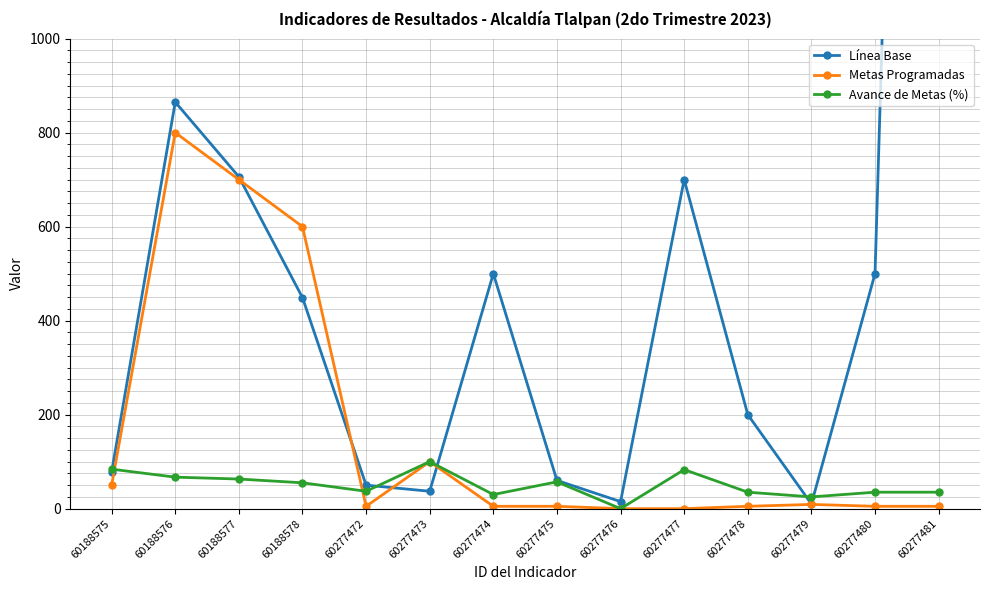

Reading left to right, what are all the values shown in this chart?

Línea Base: 60188575=78	60188576=865	60188577=706	60188578=449	60277472=50	60277473=37	60277474=500	60277475=60	60277476=15	60277477=700	60277478=200	60277479=10	60277480=500	60277481=5000
Metas Programadas: 60188575=50	60188576=800	60188577=700	60188578=600	60277472=5	60277473=100	60277474=5	60277475=5	60277476=0	60277477=0	60277478=5	60277479=9	60277480=5	60277481=5
Avance de Metas (%): 60188575=84	60188576=67	60188577=63	60188578=55	60277472=37	60277473=100	60277474=30	60277475=57	60277476=0	60277477=83	60277478=35	60277479=25	60277480=35	60277481=35